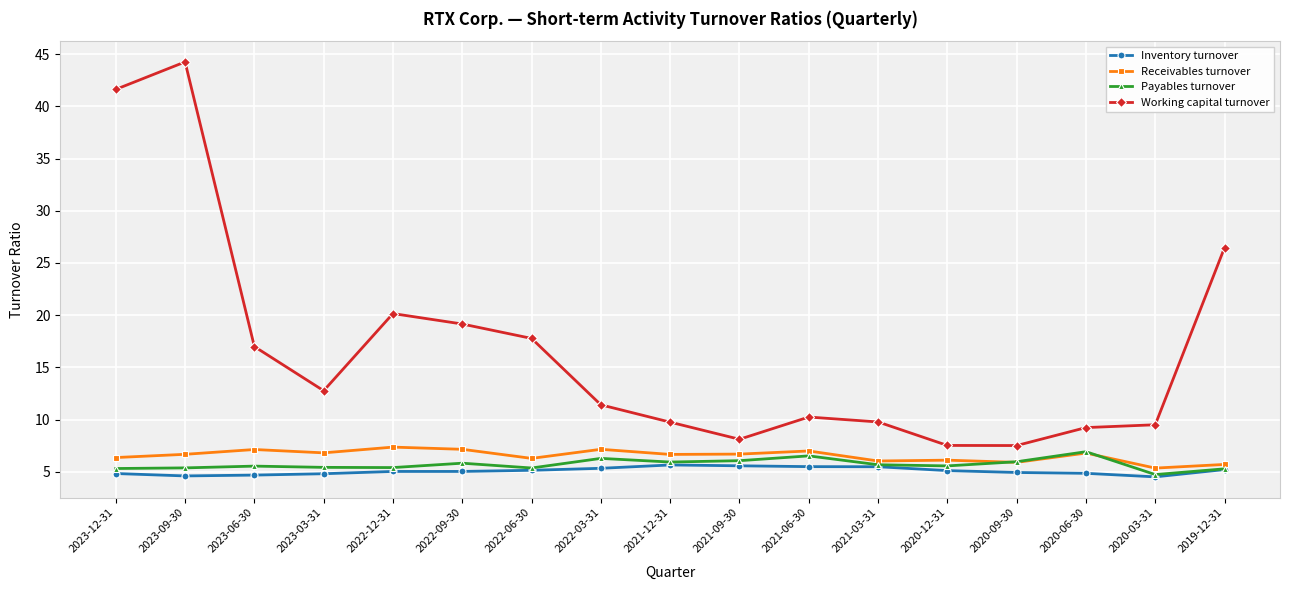

What is the difference between the second highest and minimum values in the Receivables turnover series?

1.8